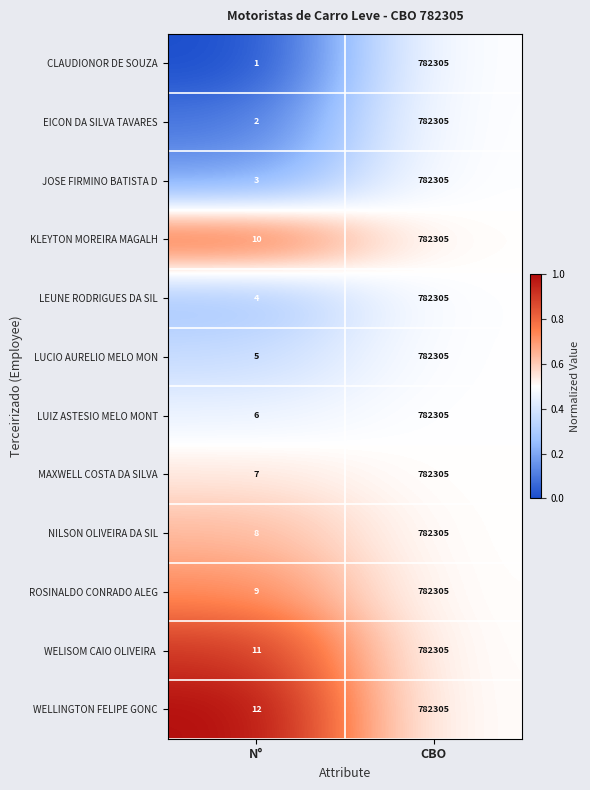

At which category does the chart reach its peak across all series?

CBO